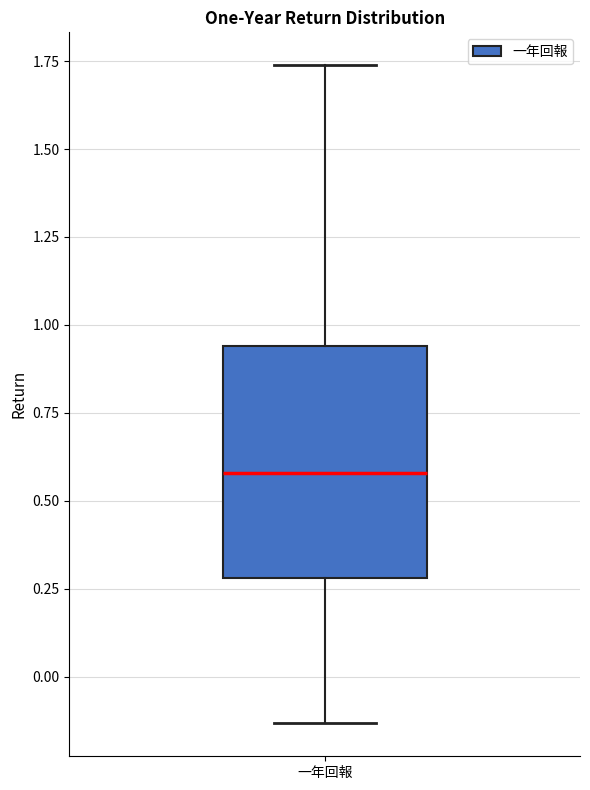

Where does the upper whisker of the box for 一年回報 end on the y-axis? The values are not printed on the chart, so give them approximately, as read against the axis.

1.75